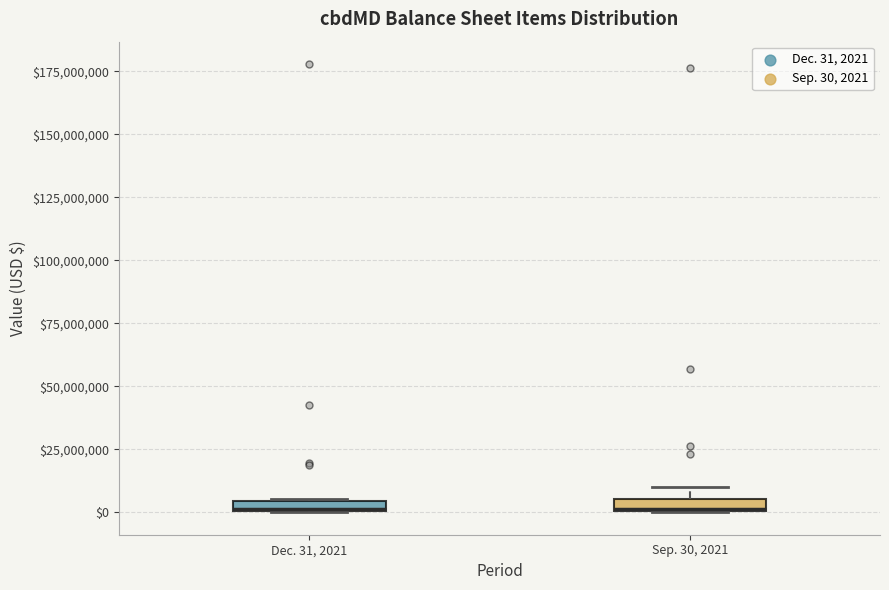

Where is the lower edge of the box for Dec. 31, 2021 on the y-axis? The values are not printed on the chart, so give them approximately, as read against the axis.

0